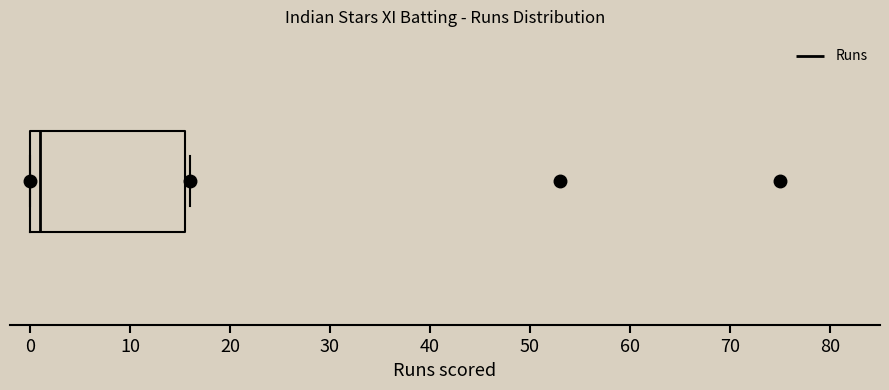

Where is the right edge of the box on the x-axis? The values are not printed on the chart, so give them approximately, as read against the axis.

16